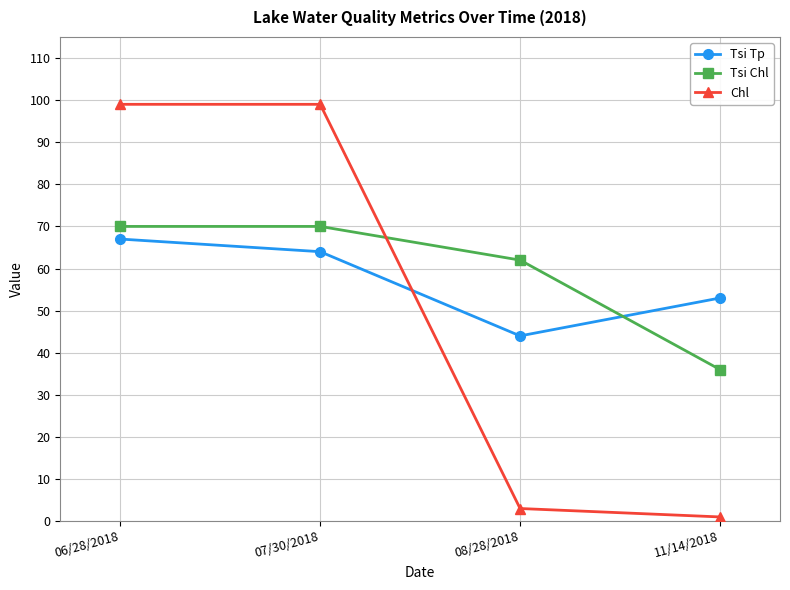

Rank the series by their average value, from lowest to highest.

Chl, Tsi Tp, Tsi Chl